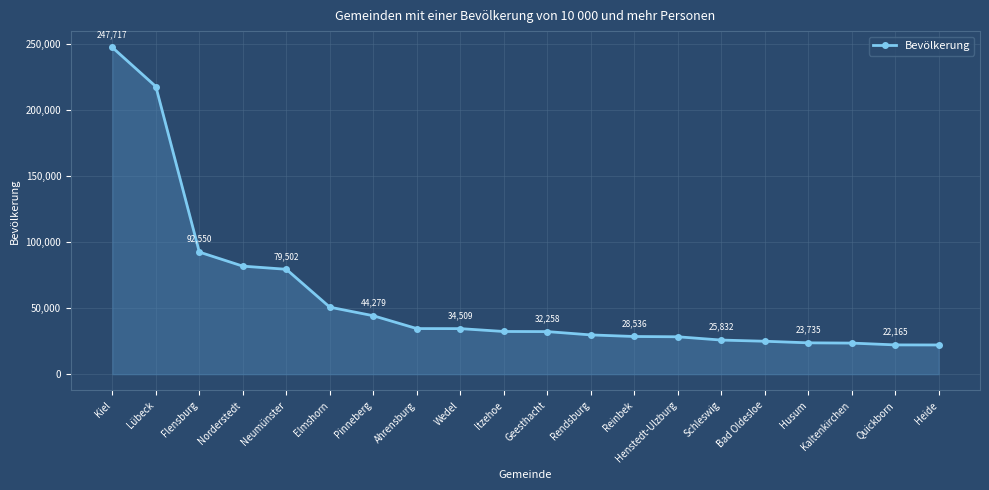

What position from the right is Bad Oldesloe?

5